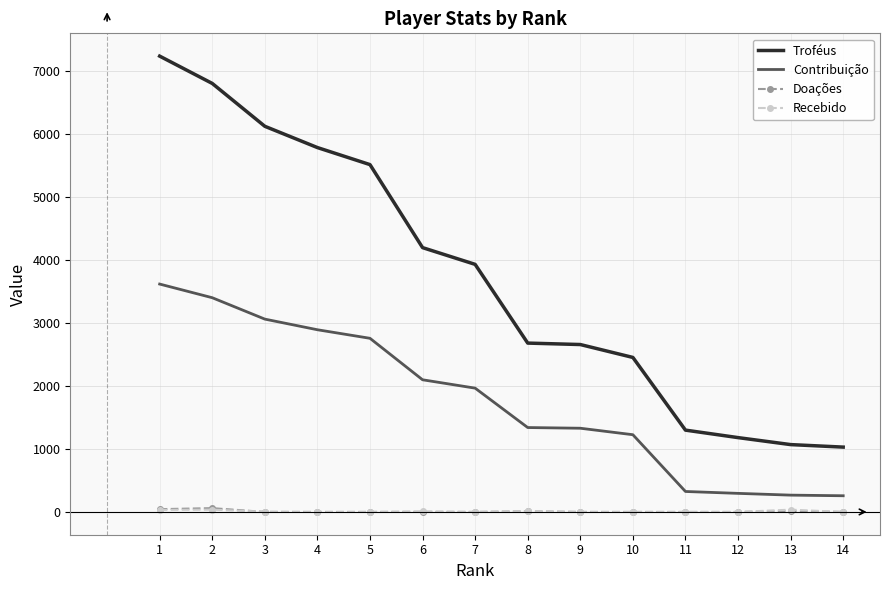

Which series has the widest spread of values?

Troféus